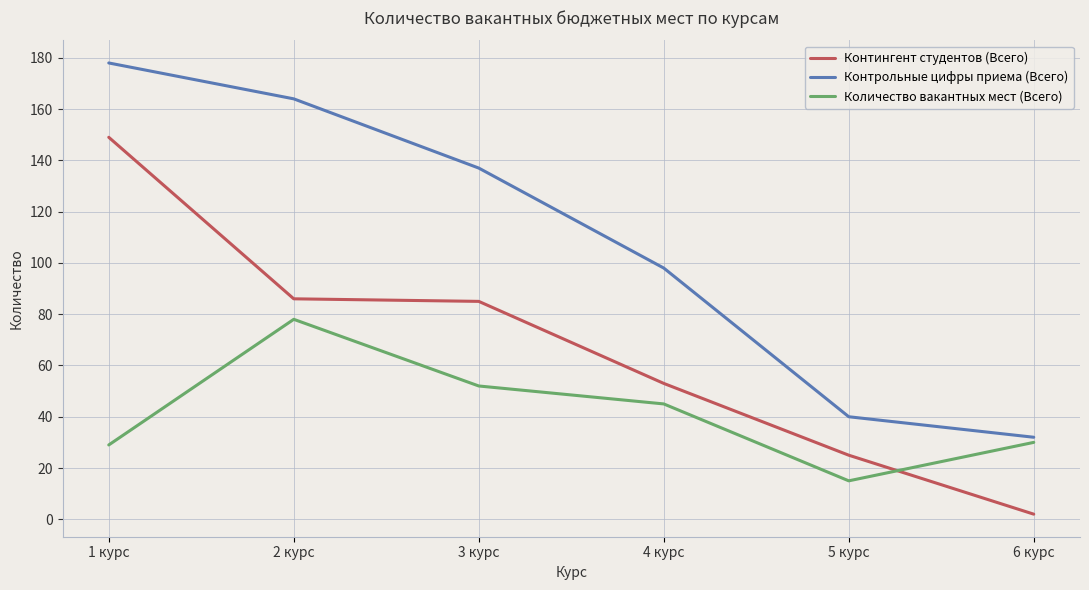

True or false: Количество вакантных мест (Всего) and Контрольные цифры приема (Всего) intersect in this chart.

False